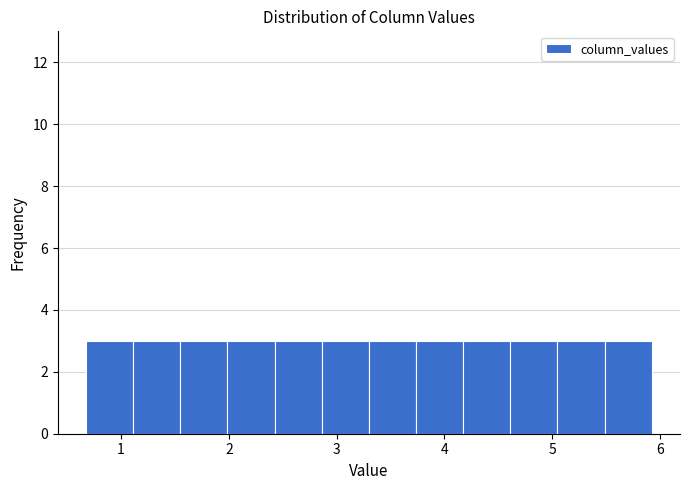

What is the height of the bar covering 4.2 to 4.6 on the x-axis? Neither the bar edges nor the heights are printed on the chart, so give them approximately, as read against the axes.

3